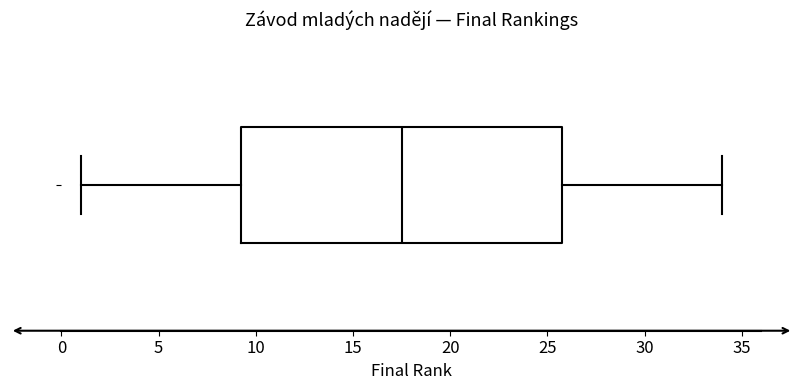

Transcribe this box plot: give where the median line is, the range the box spans, and where the two whiskers end, as read against the x-axis. The values are not printed on the chart, so give them approximately, as read against the axis.

median 17.5, box 9.5 to 26.0, whiskers 1.0 to 34.0